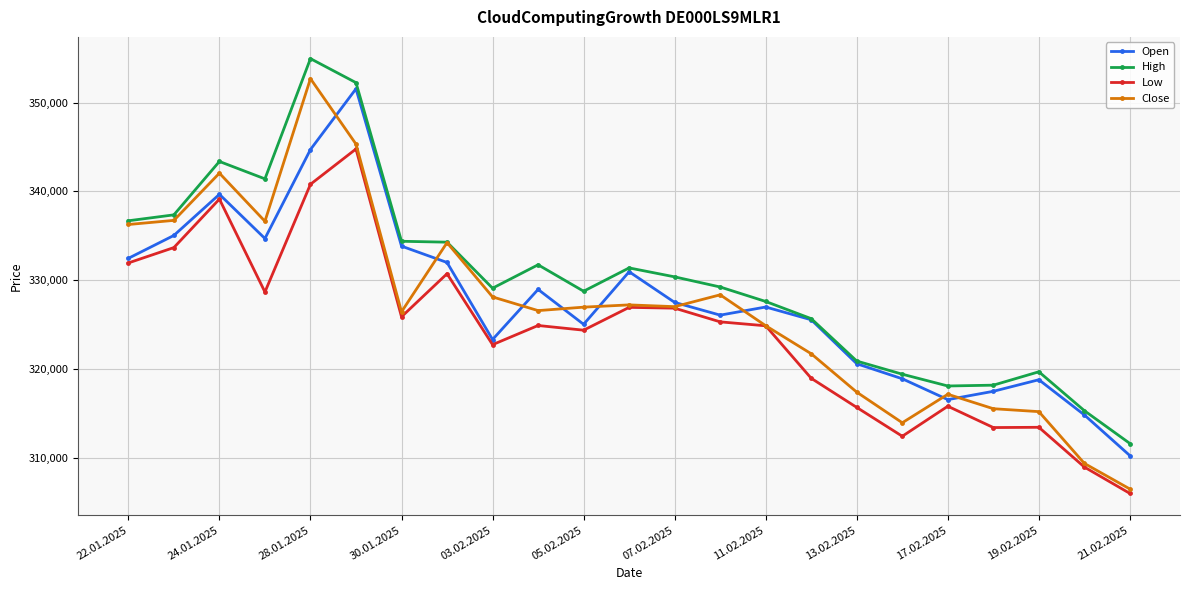

Which series has the largest total across all categories?

High